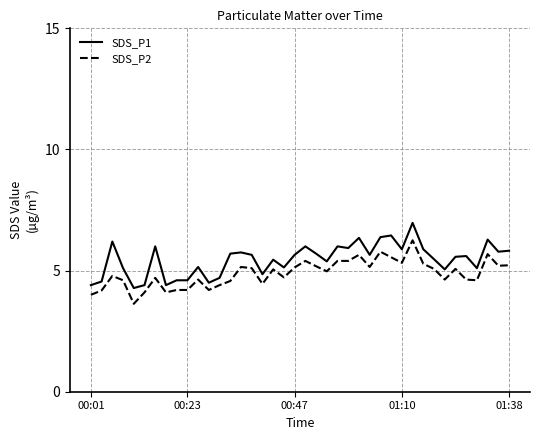

Rank the series by their maximum value, from highest to lowest.

SDS_P1, SDS_P2